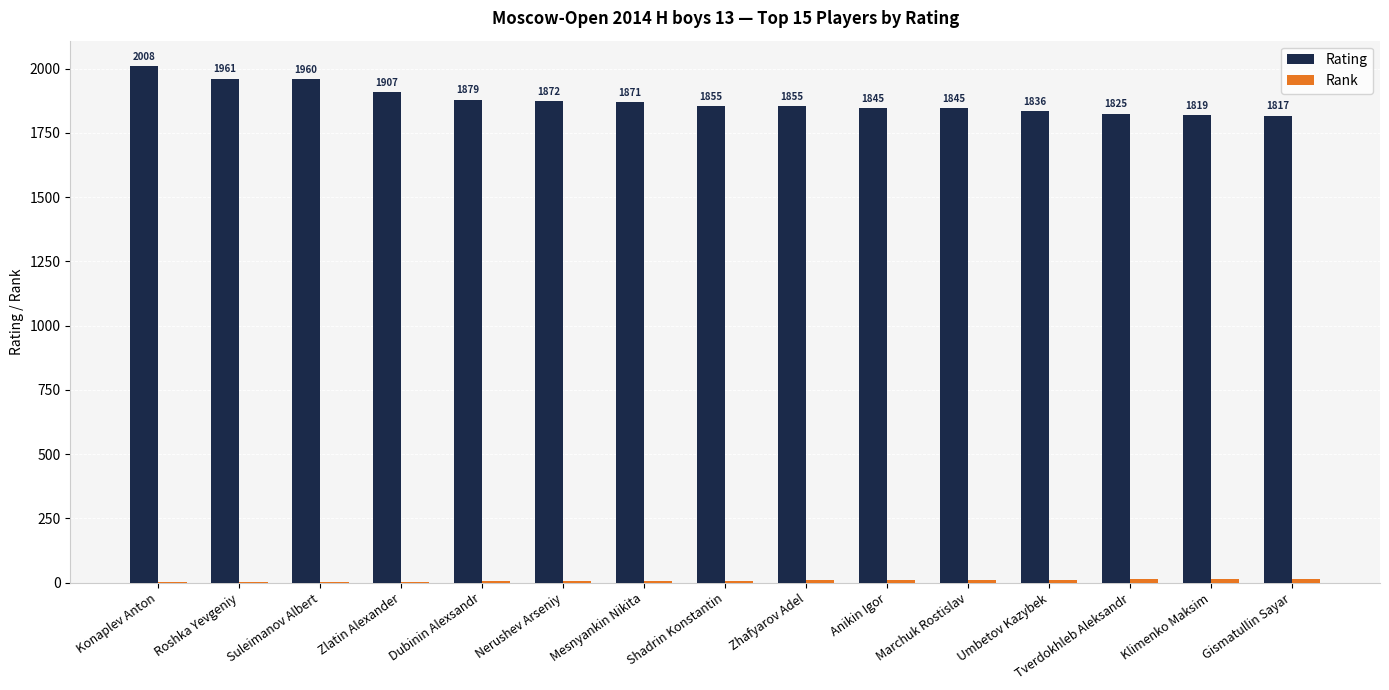

At which category is the sum across all series the highest?

Konaplev Anton